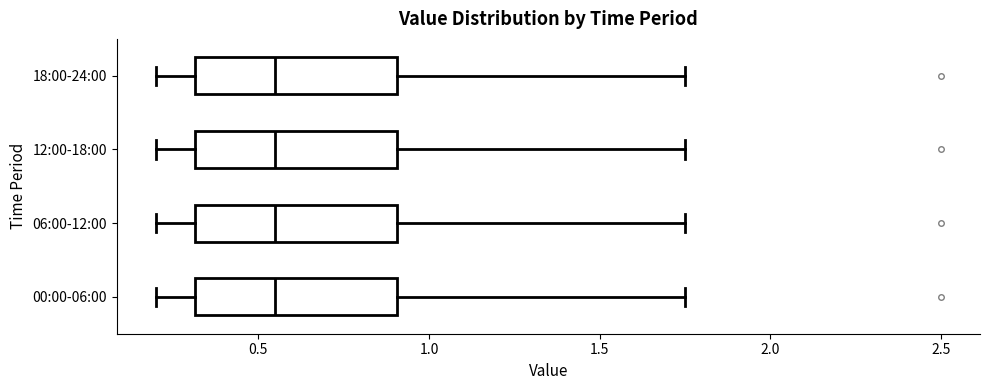

Reading bottom to top, transcribe this box plot: for each box, give where its median line is, the range the box spans, and where its two whiskers end, as read against the x-axis. The values are not printed on the chart, so give them approximately, as read against the axis.

00:00-06:00: median 0.55, box 0.30 to 0.90, whiskers 0.20 to 1.75
06:00-12:00: median 0.55, box 0.30 to 0.90, whiskers 0.20 to 1.75
12:00-18:00: median 0.55, box 0.30 to 0.90, whiskers 0.20 to 1.75
18:00-24:00: median 0.55, box 0.30 to 0.90, whiskers 0.20 to 1.75